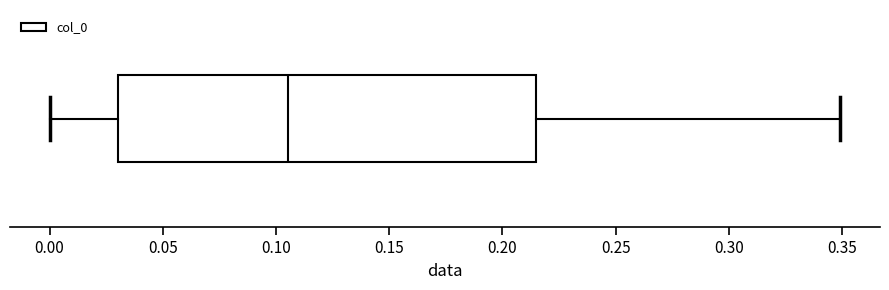

Read this box plot against the x-axis: the position of the median line, the range covered by the box, and the ends of both whiskers. The values are not printed on the chart, so give them approximately, as read against the axis.

median 0.105, box 0.030 to 0.215, whiskers 0.000 to 0.350